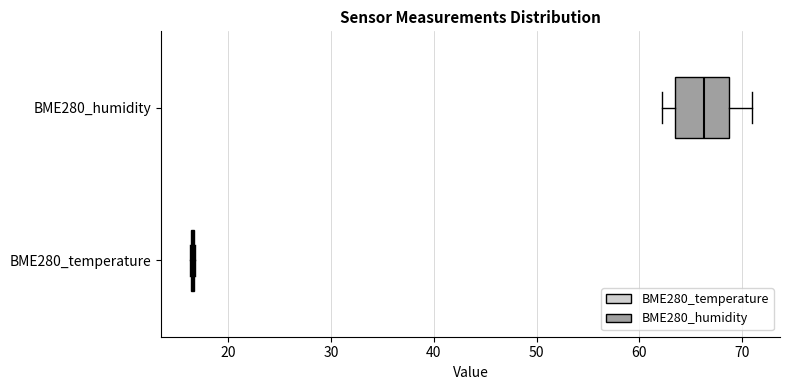

Reading bottom to top, transcribe this box plot: for each box, give where its median line is, the range the box spans, and where its two whiskers end, as read against the x-axis. The values are not printed on the chart, so give them approximately, as read against the axis.

BME280_temperature: box collapsed to a line at 17, whiskers 16 to 17
BME280_humidity: median 66, box 64 to 69, whiskers 62 to 71